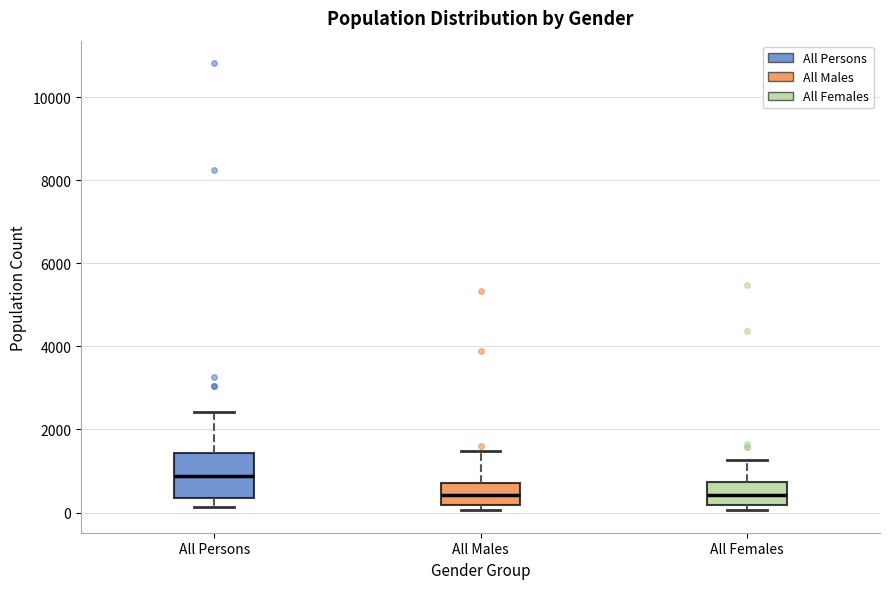

Reading left to right, transcribe this box plot: for each box, give where its median line is, the range the box spans, and where its two whiskers end, as read against the y-axis. The values are not printed on the chart, so give them approximately, as read against the axis.

All Persons: median 800, box 400 to 1400, whiskers 200 to 2400
All Males: median 400, box 200 to 800, whiskers 0 to 1400
All Females: median 400, box 200 to 800, whiskers 0 to 1200